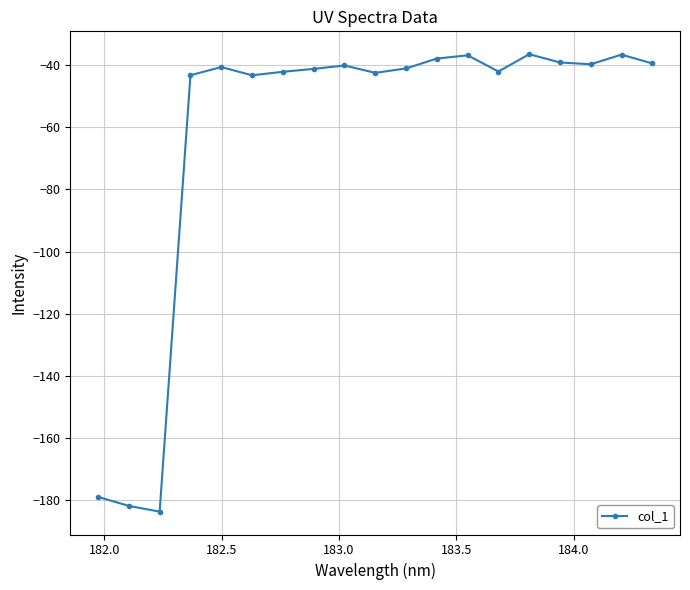

True or false: there are more than 2 points higher than both neighbors.

True